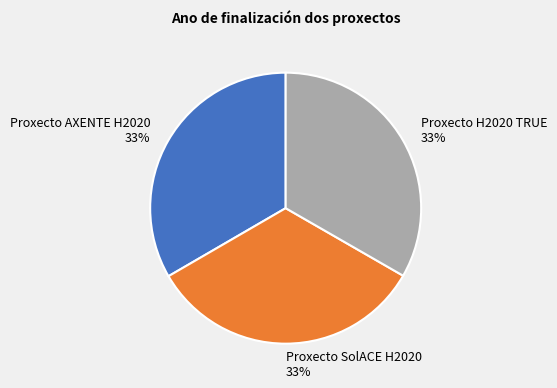

What percentage is the Proxecto AXENTE H2020 slice, to the nearest percent?

33%